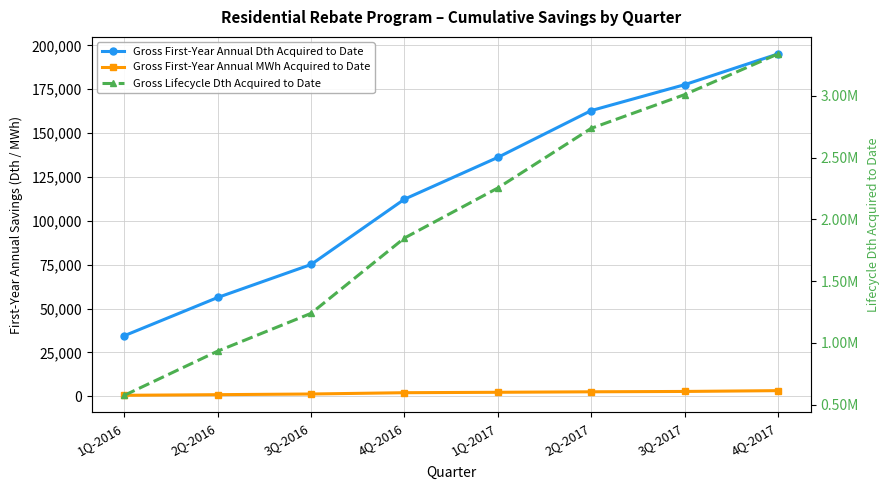

What is the spread (max minus min) of values at 1Q-2016?

574445.0